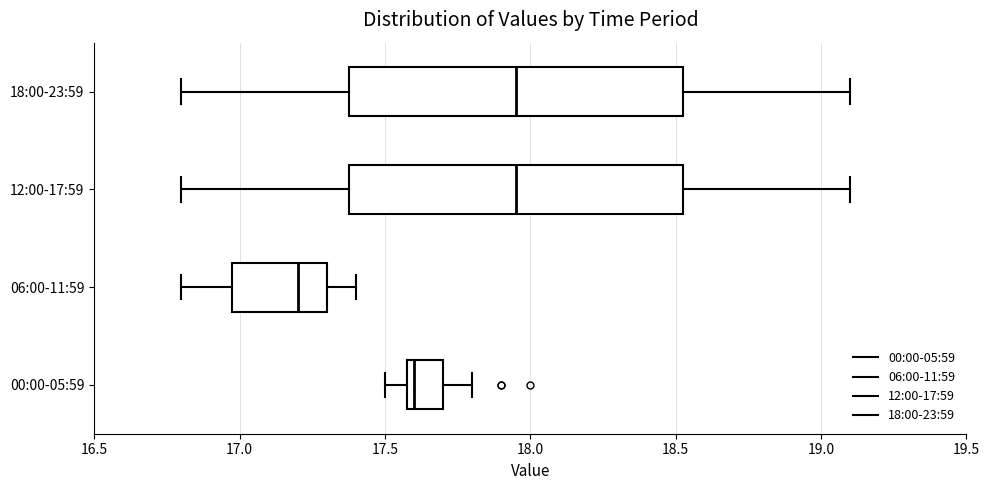

Reading bottom to top, transcribe this box plot: for each box, give where its median line is, the range the box spans, and where its two whiskers end, as read against the x-axis. The values are not printed on the chart, so give them approximately, as read against the axis.

00:00-05:59: median 17.60 (just right of the box's left edge), box 17.60 to 17.70, whiskers 17.50 to 17.80
06:00-11:59: median 17.20, box 17.00 to 17.30, whiskers 16.80 to 17.40
12:00-17:59: median 17.95, box 17.40 to 18.55, whiskers 16.80 to 19.10
18:00-23:59: median 17.95, box 17.40 to 18.55, whiskers 16.80 to 19.10